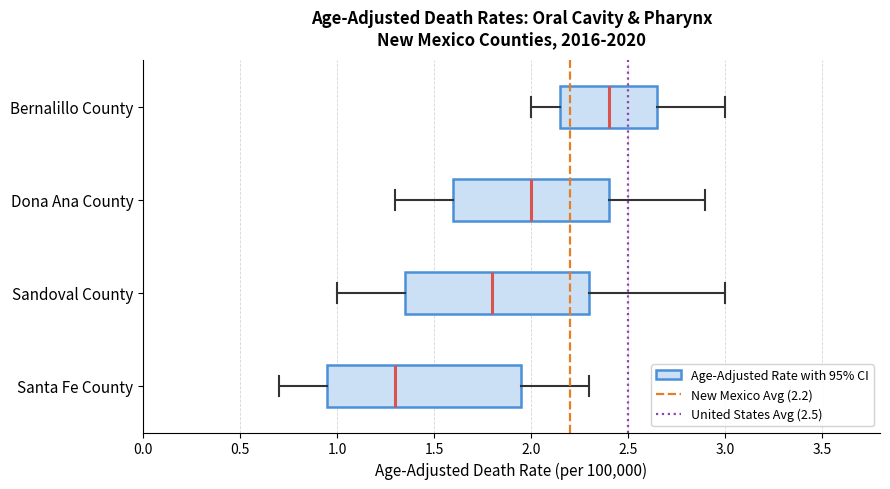

Which box is the widest, from its left edge to its right edge?

Santa Fe County